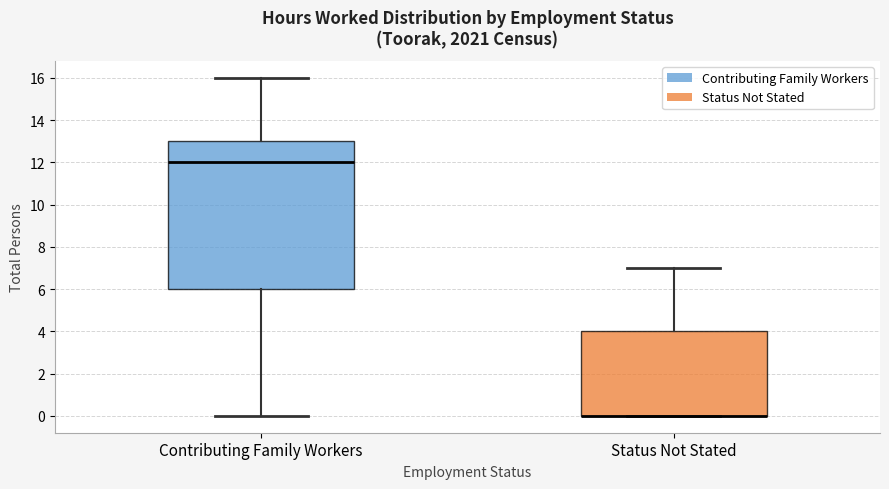

Reading left to right, read every box against the y-axis: the position of its median line, the range the box covers, and the ends of its whiskers. The values are not printed on the chart, so give them approximately, as read against the axis.

Contributing Family Workers: median 12, box 6 to 13, whiskers 0 to 16
Status Not Stated: median 0 (drawn on the box's lower edge), box 0 to 4, whiskers 0 to 7